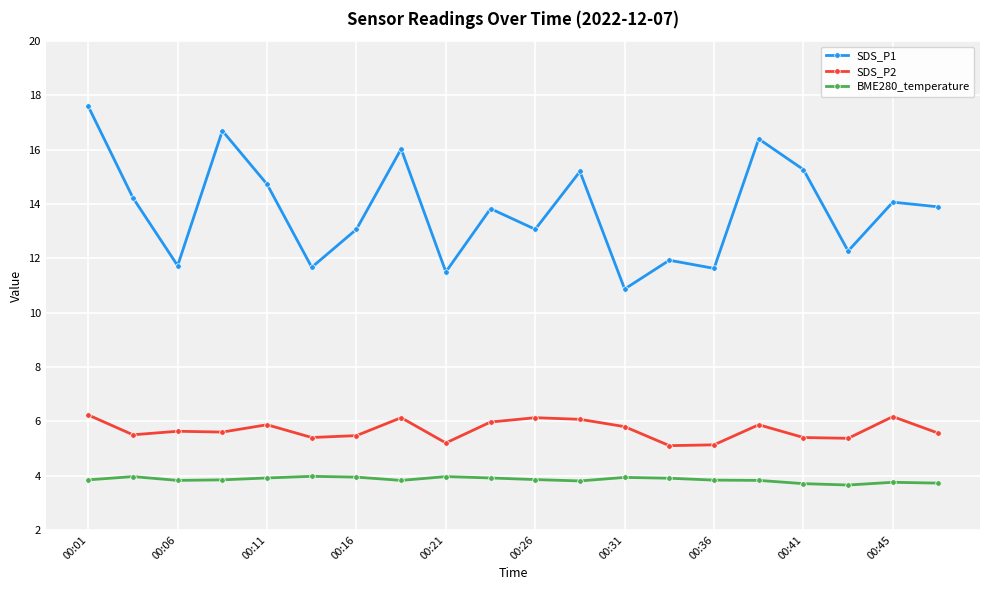

What is the value of the BME280_temperature point at the 19th from the left?

3.8